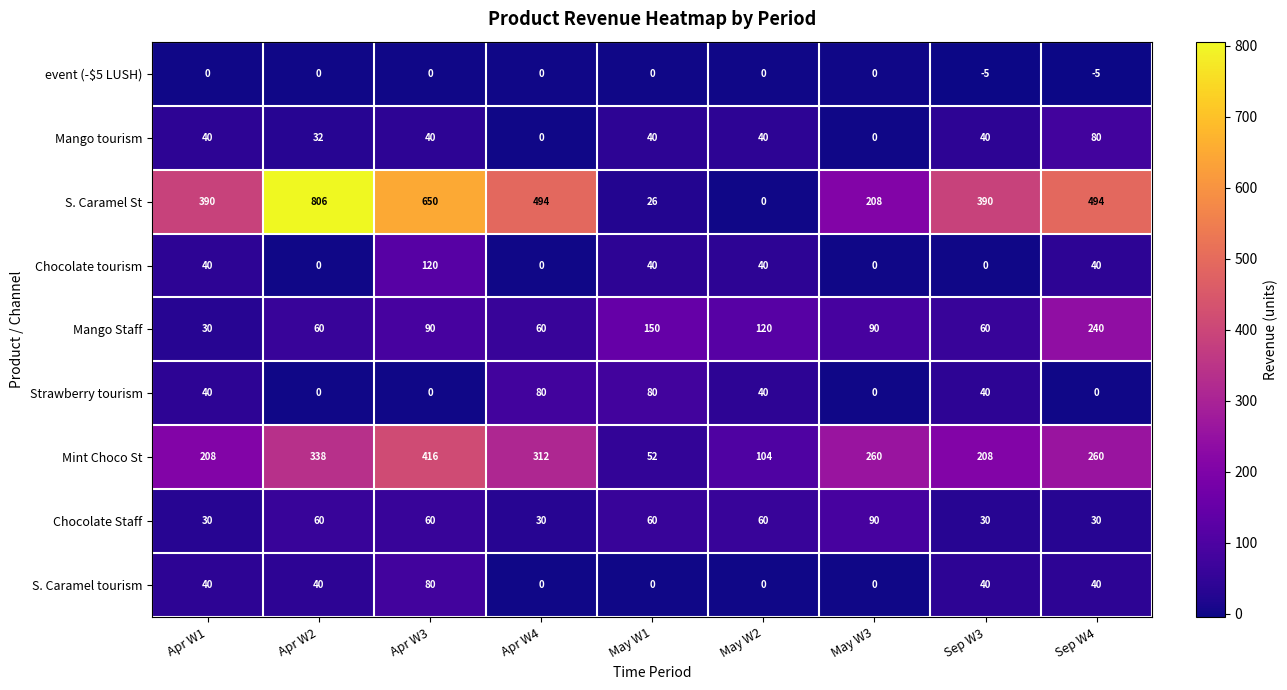

The value of S. Caramel St at May W2 is 537. True or false?

False